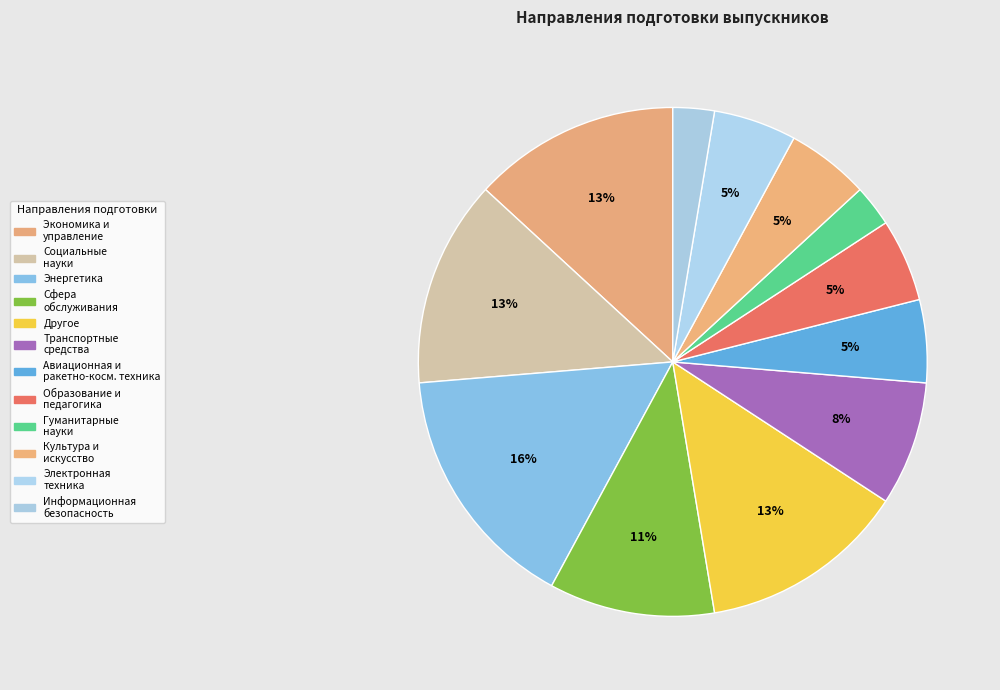

Count the number of slices in the pie.

12